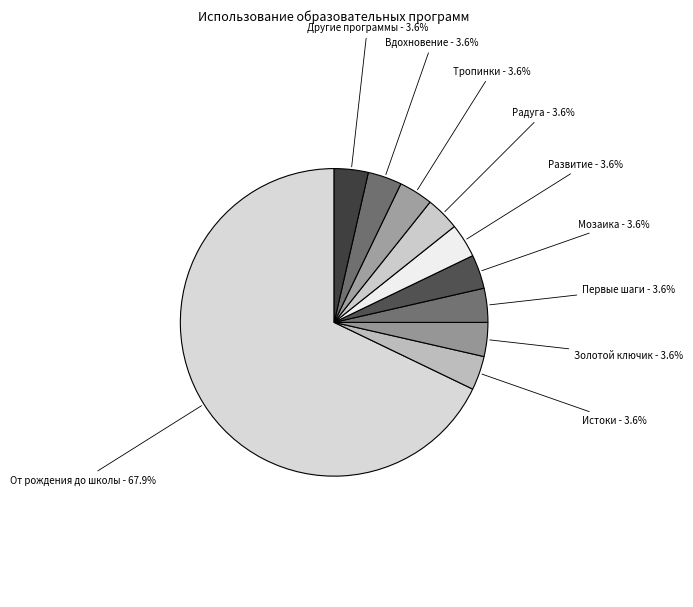

Which slice is the largest?

От рождения до школы